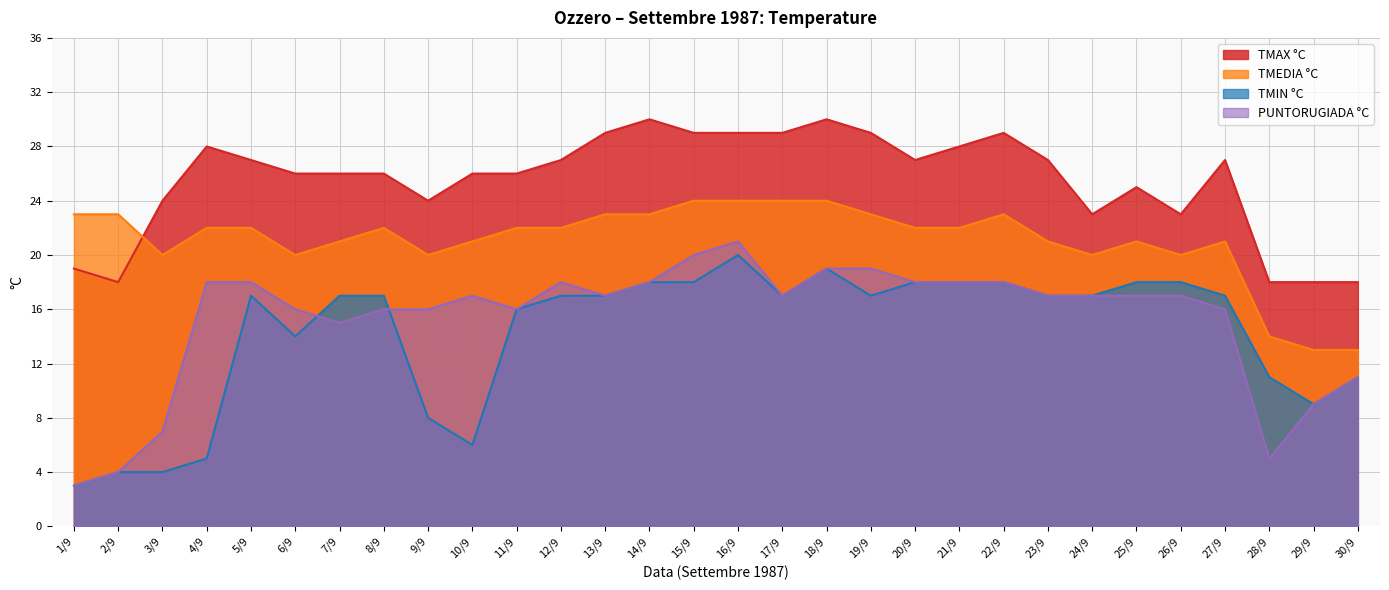

Where does the TMAX °C series first go above 27?

4/9